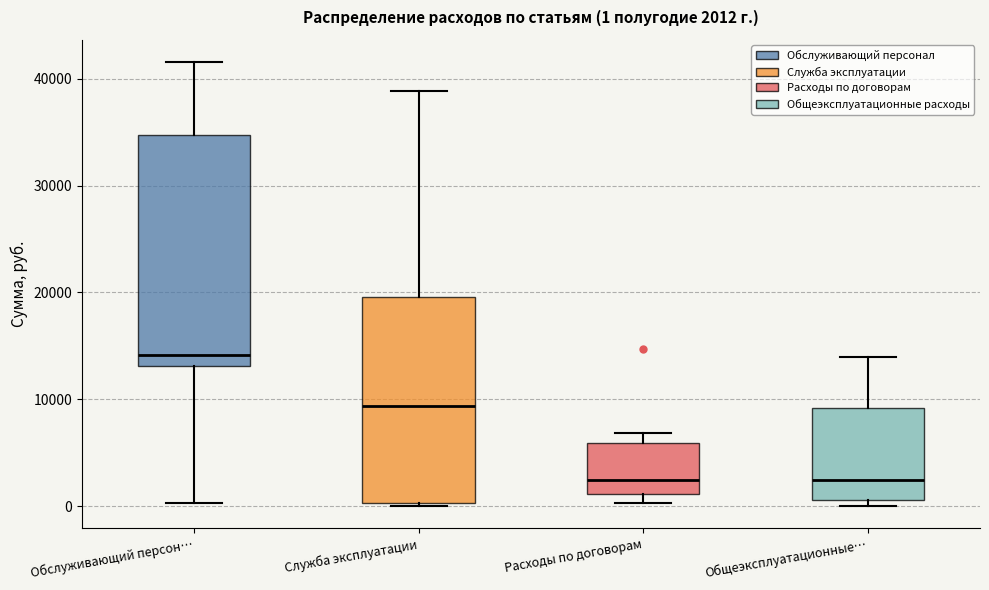

Which box is the tallest, from its lower edge to its upper edge?

Обслуживающий персон…